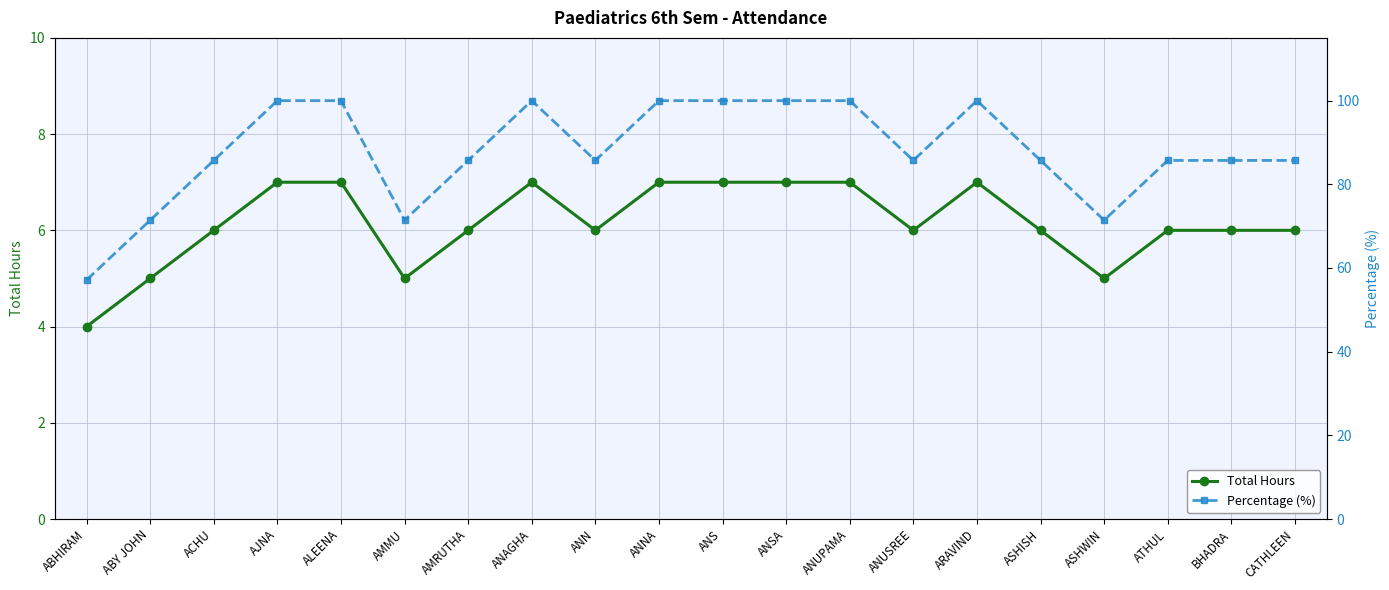

At which category does Total Hours reach its first local valley?

AMMU